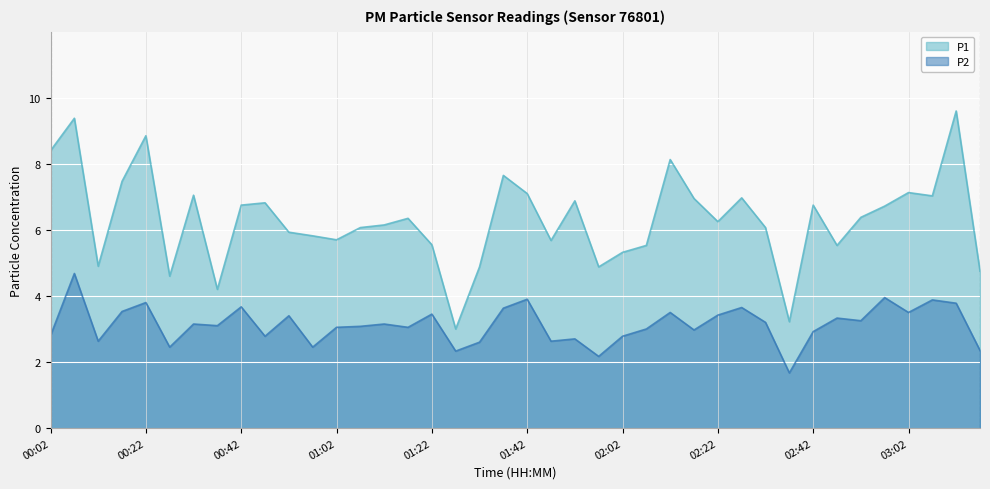

What is the label of the 30th point from the right?

00:52